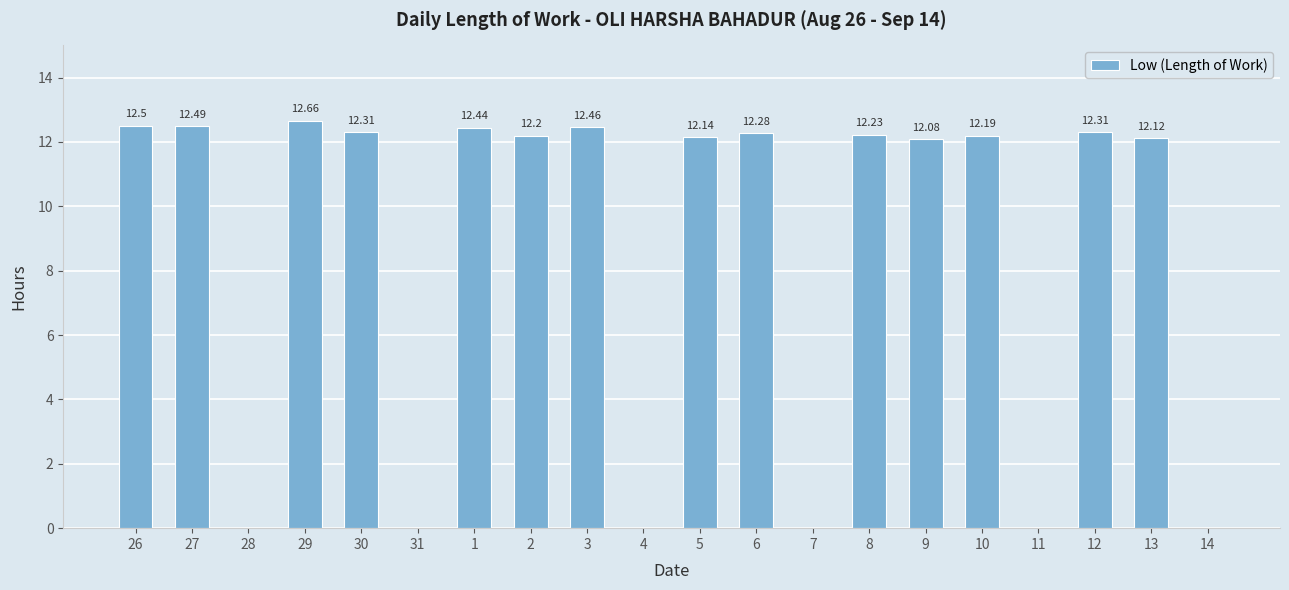

What is the change in value from 26 to 7?

-12.5